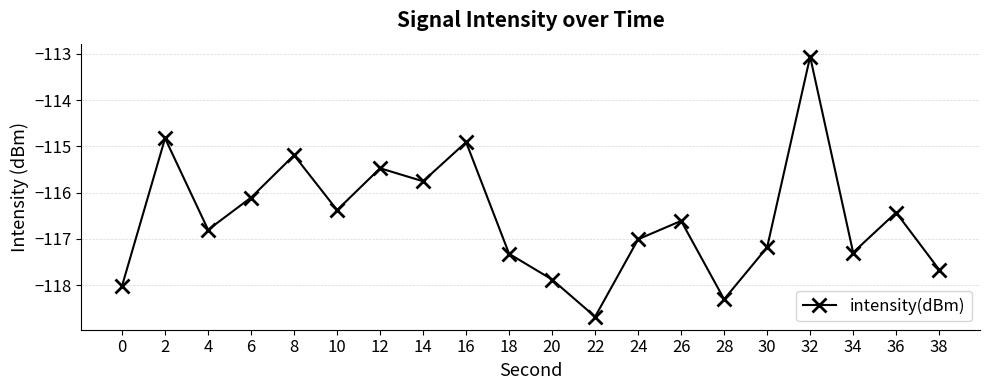

At which label is the value closest to -115?

16